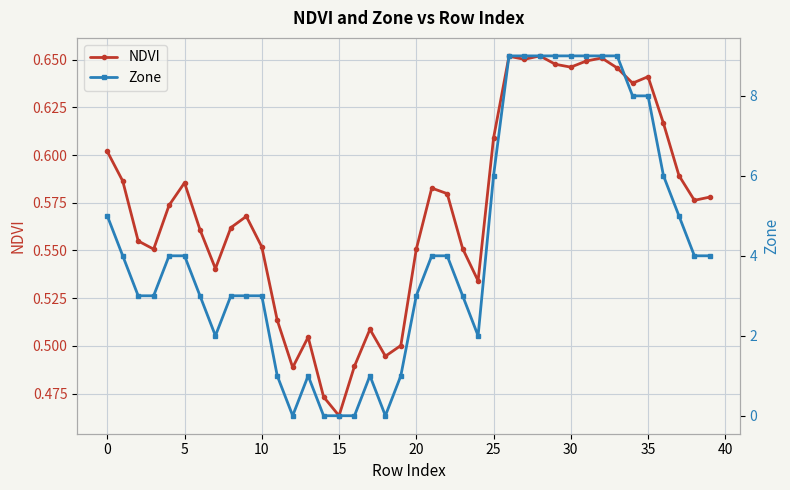

Count the Zone values in the range 2 to 8.

23